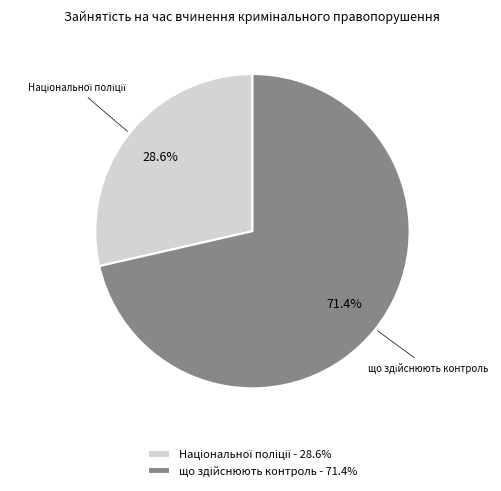

Is there a majority slice in this chart?

Yes